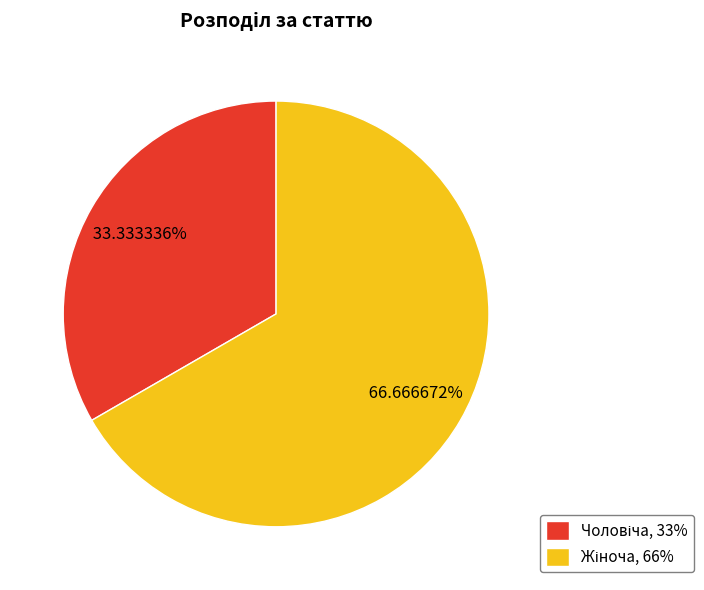

Does any single category account for the majority?

Yes